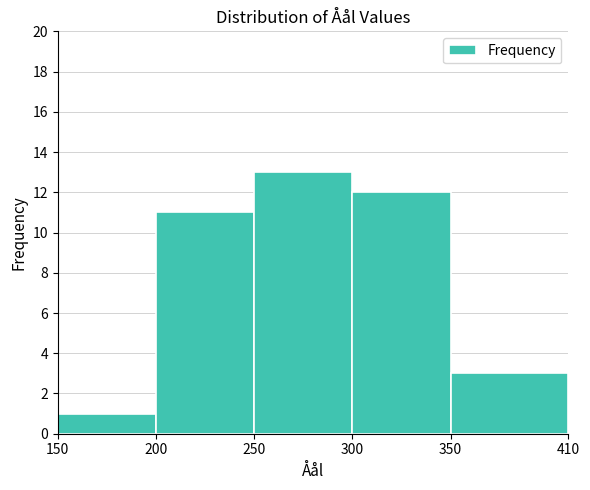

Reading left to right, list every bar in this chart as the range it spans on the x-axis followed by its height. The values are not printed on the chart, so give them approximately, as read against the axis.

150 to 200: 1
200 to 250: 11
250 to 300: 13
300 to 350: 12
350 to 410: 3